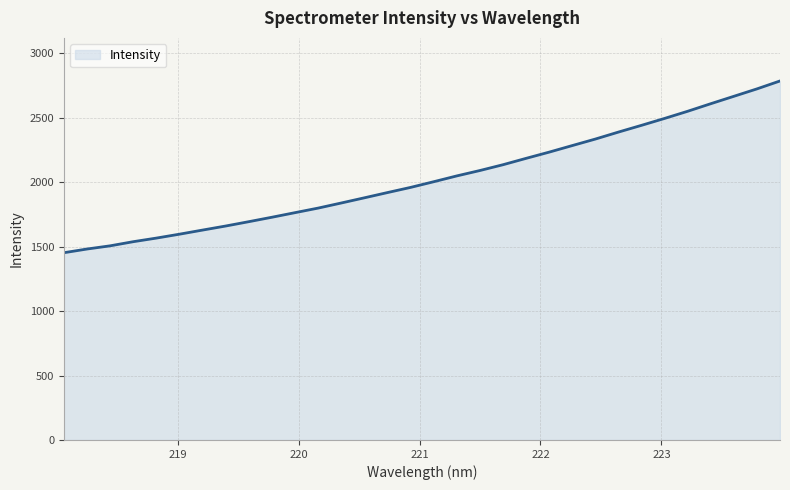

What is the minimum value shown in the chart?

1452.3